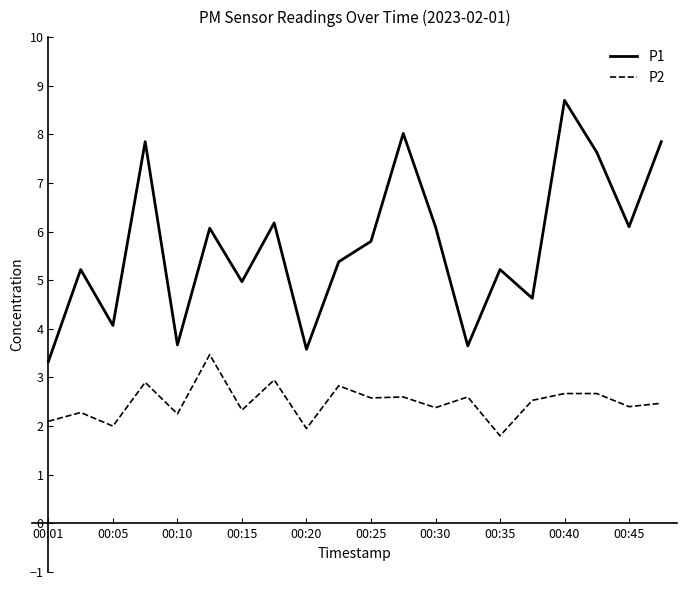

Rank the series by their average value, from lowest to highest.

P2, P1